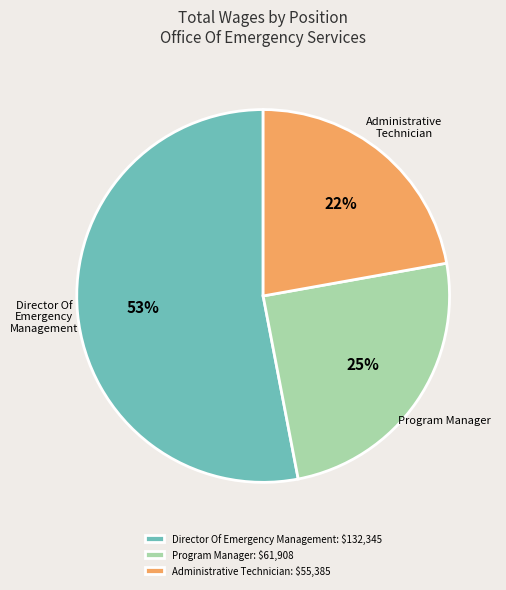

True or false: Administrative Technician accounts for 22% of the total.

True